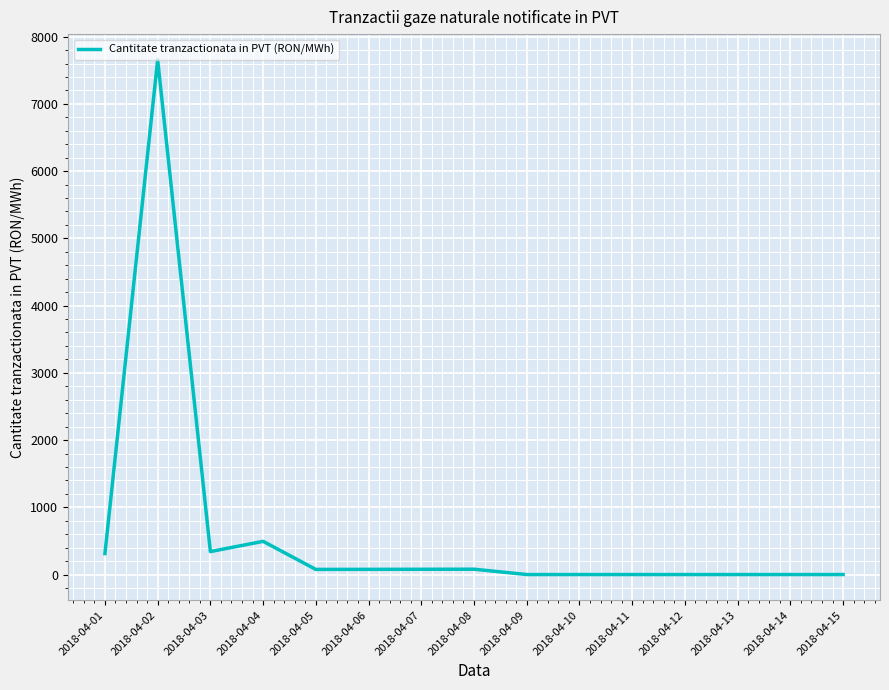

What is the greatest value displayed?

7655.5